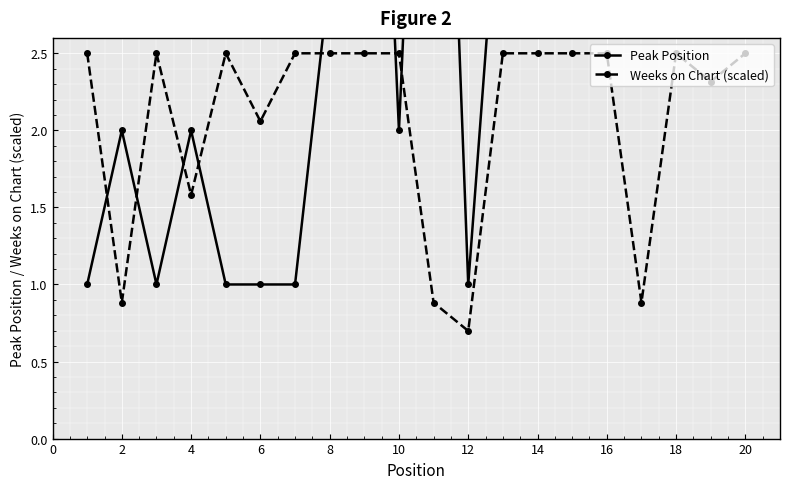

Which category has the lowest value in the Weeks on Chart (scaled) series?

12